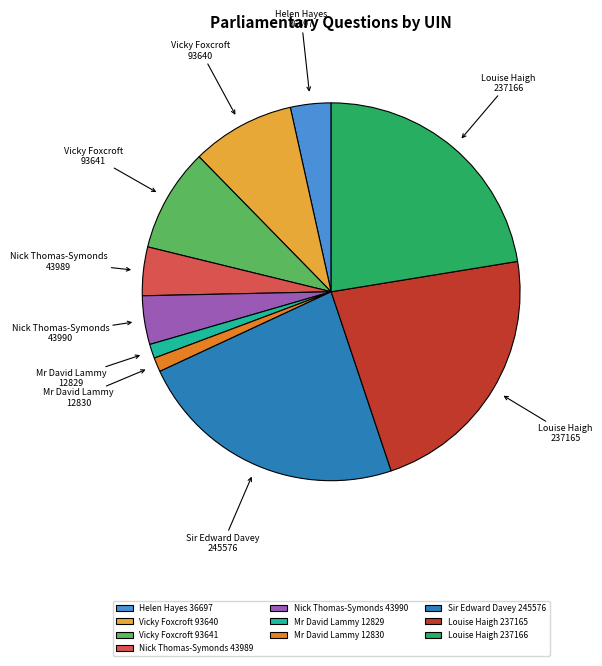

Approximately how many times larger is the value at Louise Haigh 237166 compared to Vicky Foxcroft 93641?

2.5